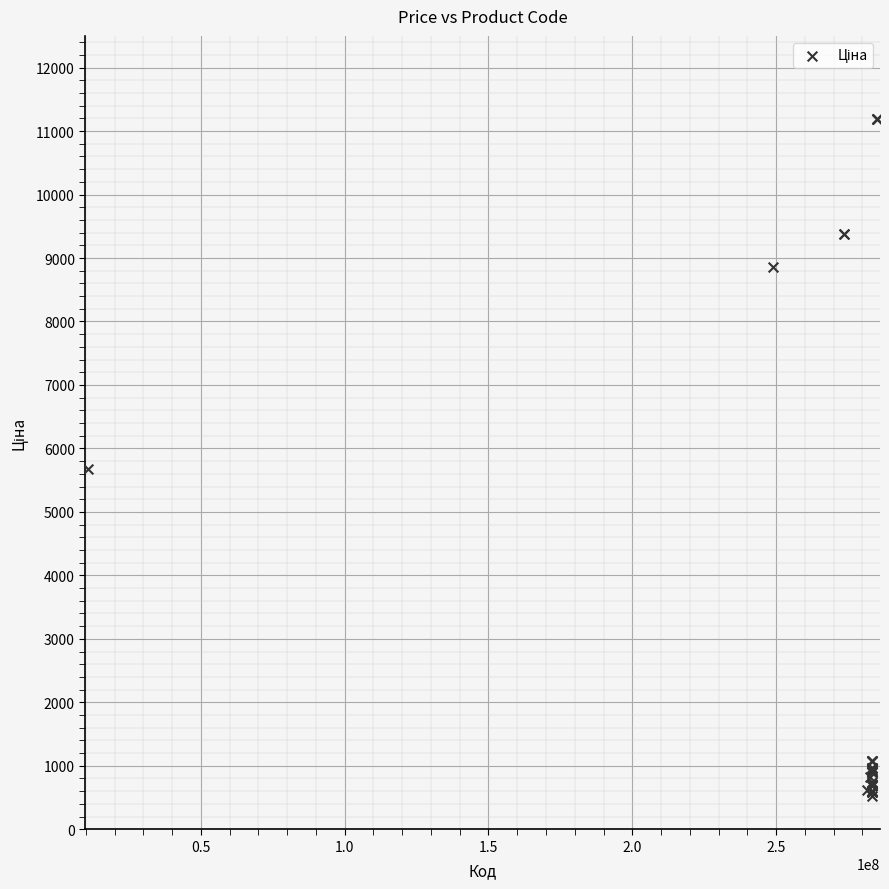

What Y value in the scatter plot is closest to 5859?

5673.8